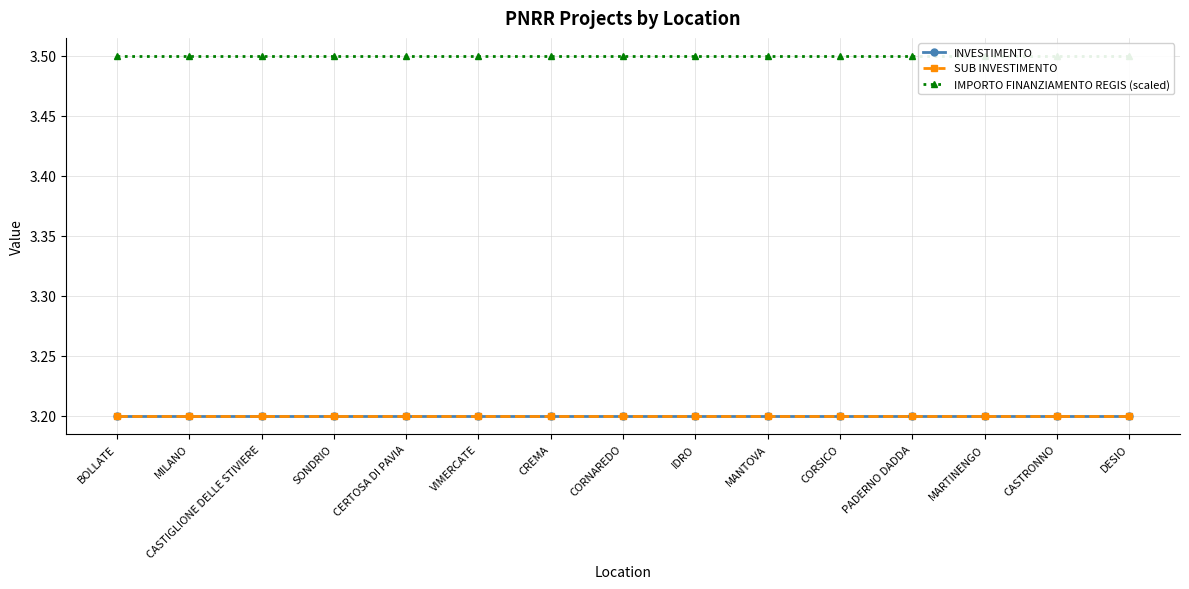

The value of IMPORTO FINANZIAMENTO REGIS (scaled) at IDRO is 6.1. True or false?

False